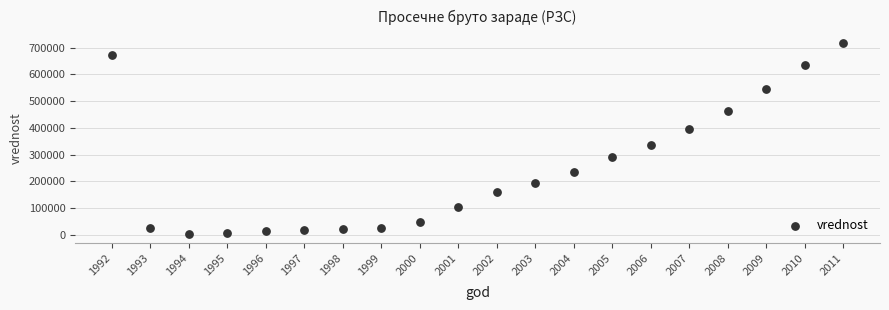

What Y value in the scatter plot is closest to 360966?

336756